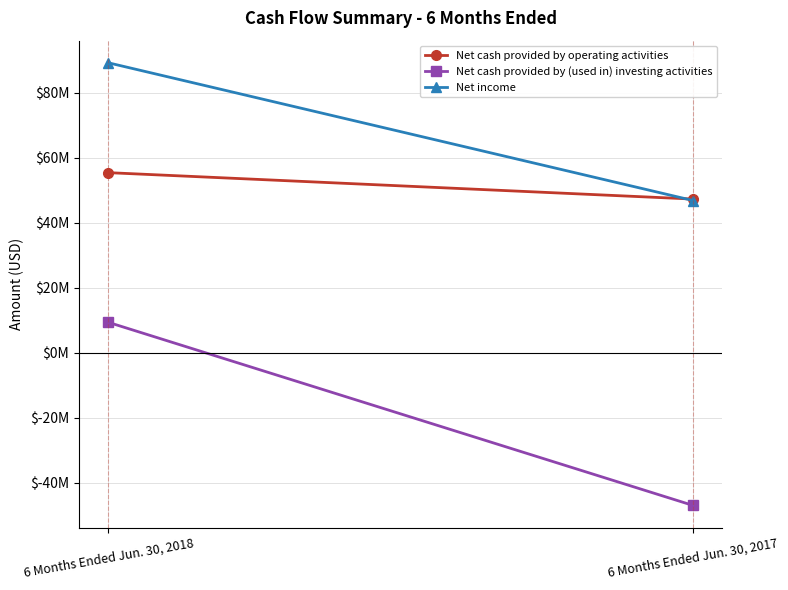

List the series in order of their overall mean, highest first.

Net income, Net cash provided by operating activities, Net cash provided by (used in) investing activities